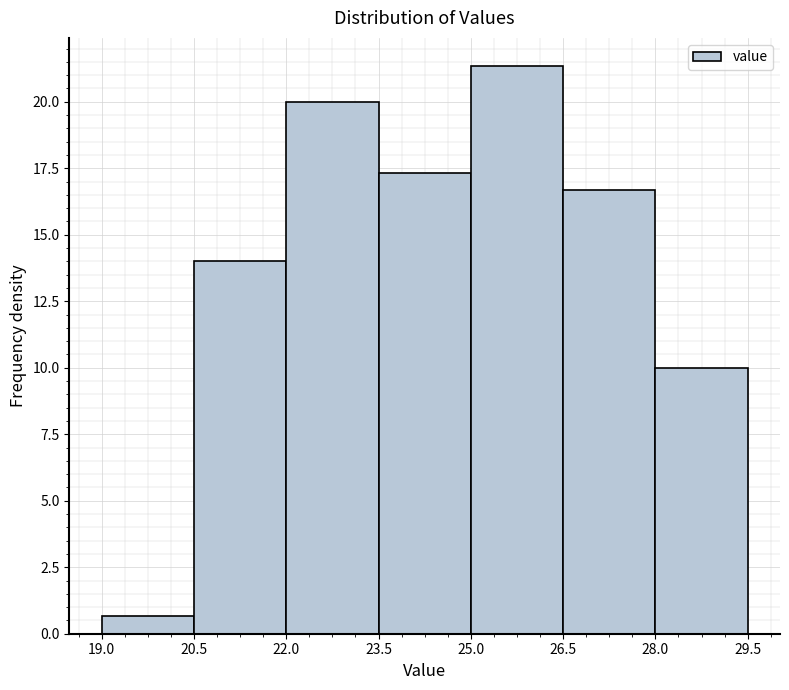

Reading left to right, transcribe this chart: for each bar, give the range it covers on the x-axis and its height. The values are not printed on the chart, so give them approximately, as read against the axis.

19.0 to 20.5: 0.5
20.5 to 22.0: 14.0
22.0 to 23.5: 20.0
23.5 to 25.0: 17.5
25.0 to 26.5: 21.5
26.5 to 28.0: 16.5
28.0 to 29.5: 10.0